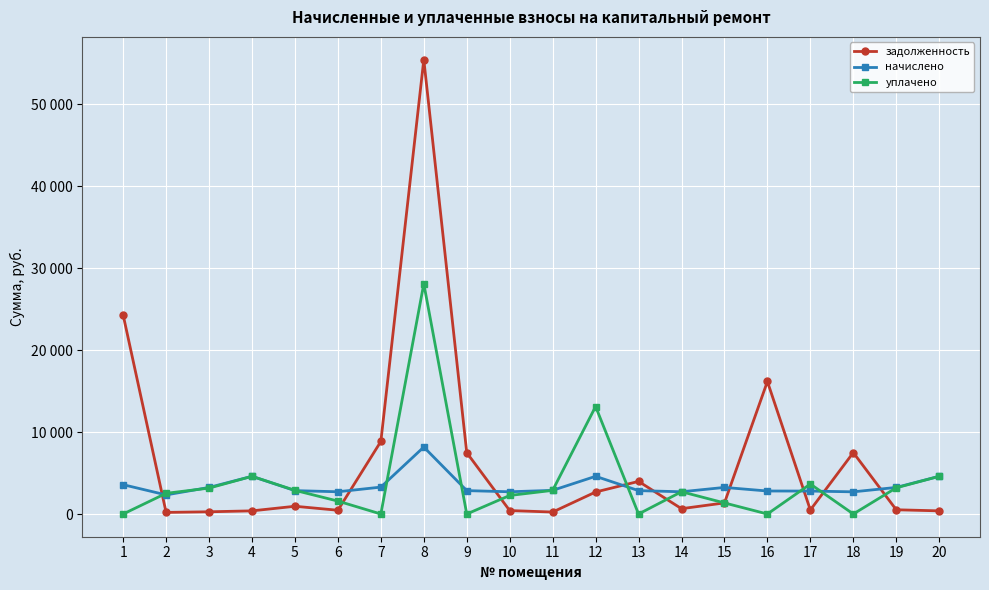

What are all the series names shown in the legend?

задолженность, начислено, уплачено